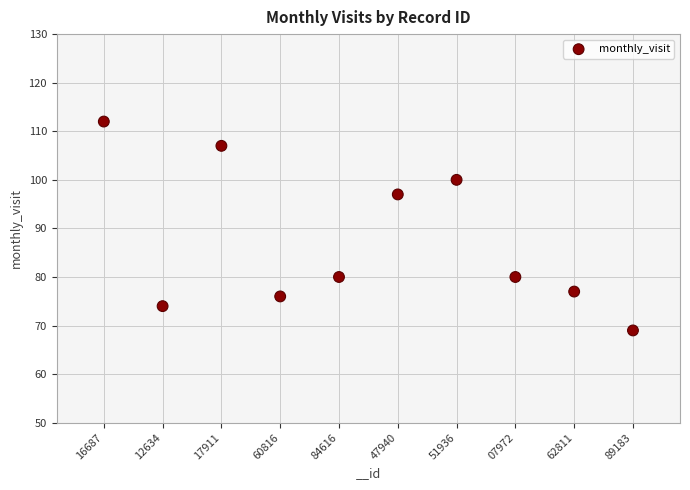

What is the average Y value?

87